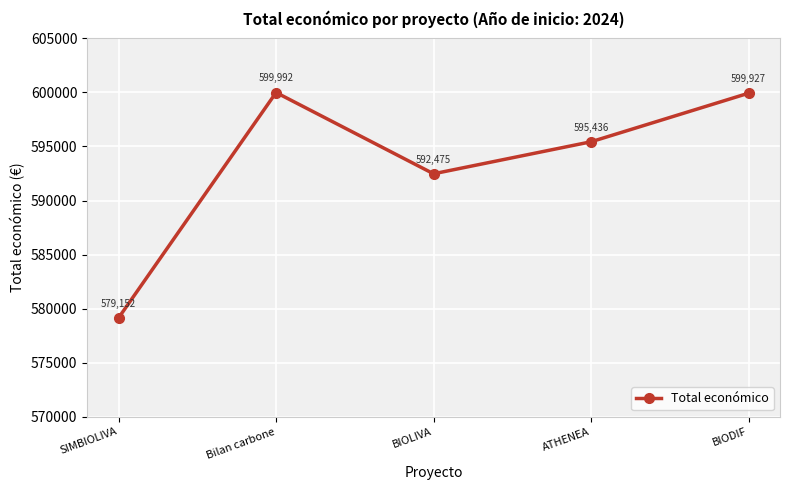

Where is the first local maximum?

Bilan carbone